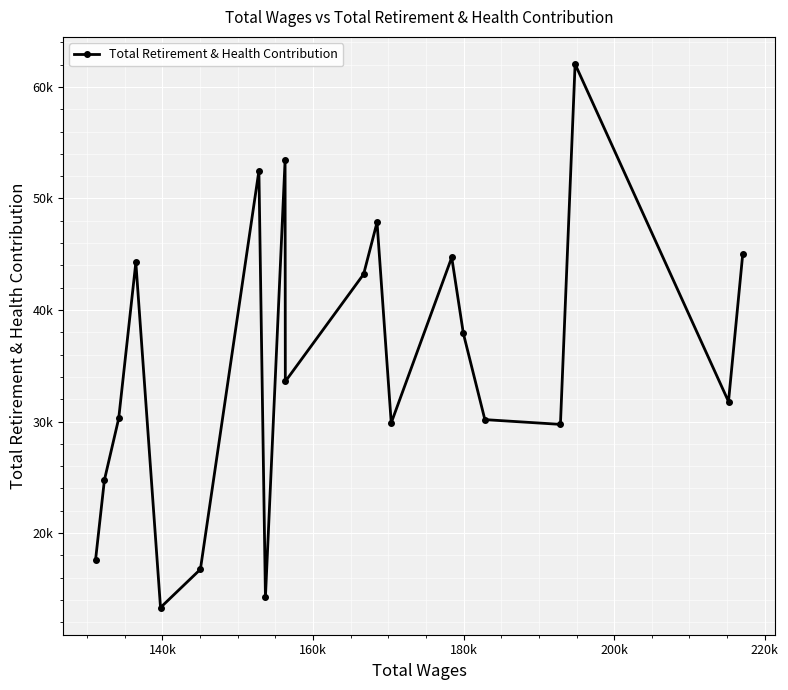

Does the chart have visible grid lines?

Yes